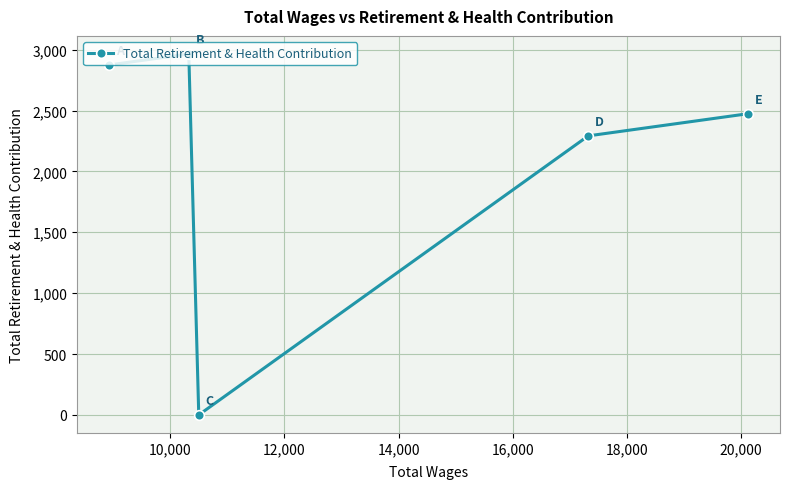

What is the sum of all values?

10605